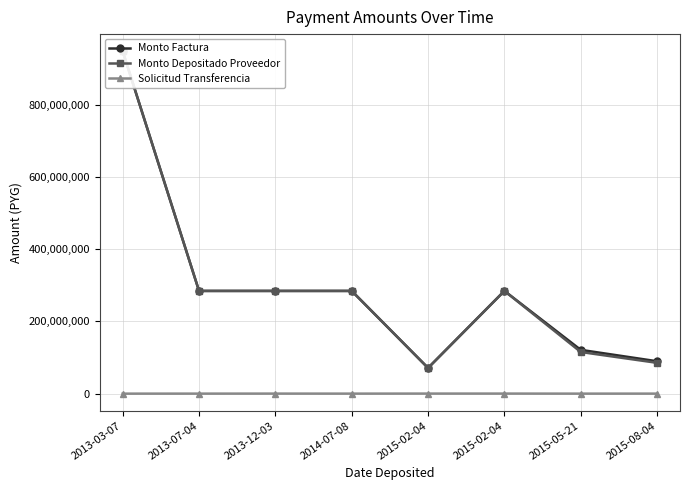

At how many categories does at least one series exceed 340131584?

1